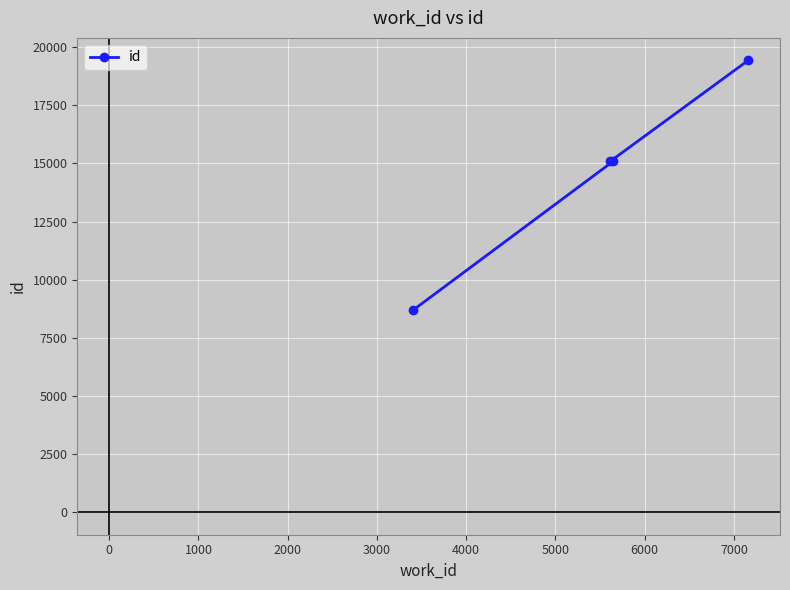

Reading left to right, what are all the values shown in this chart?

8699	15092	15093	19428